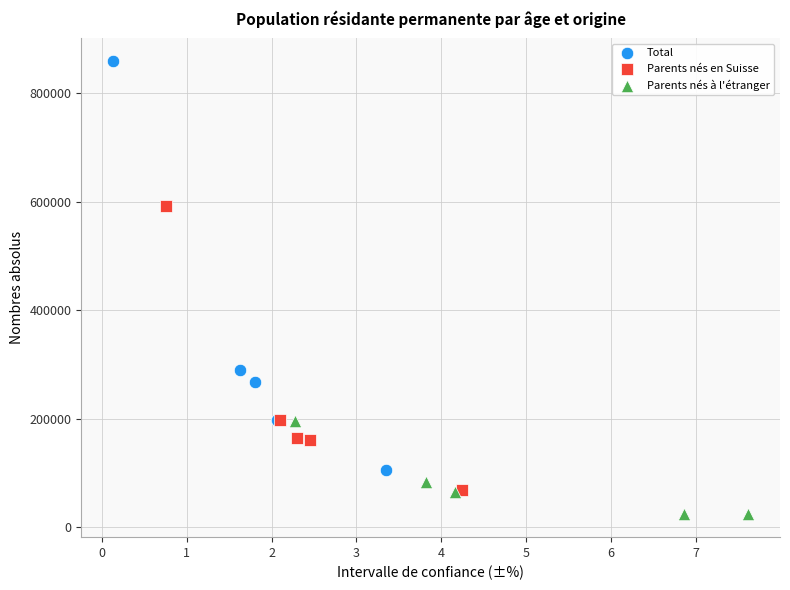

Which series contains the lowest Y value?

Parents nés à l'étranger